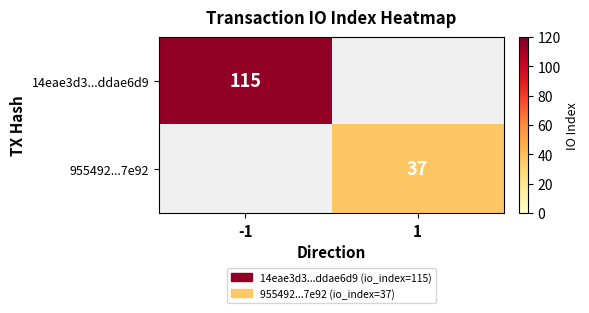

The value of 955492...7e92 at 1 is 25. True or false?

False